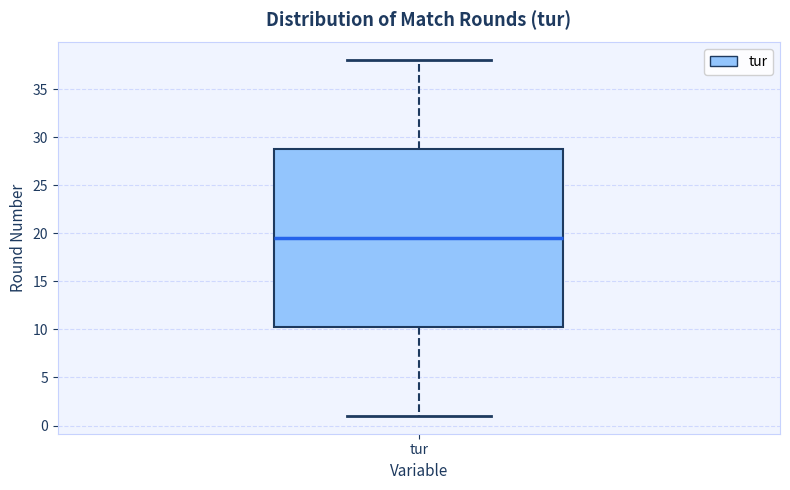

Where does the upper whisker of the box for tur end on the y-axis? The values are not printed on the chart, so give them approximately, as read against the axis.

38.0